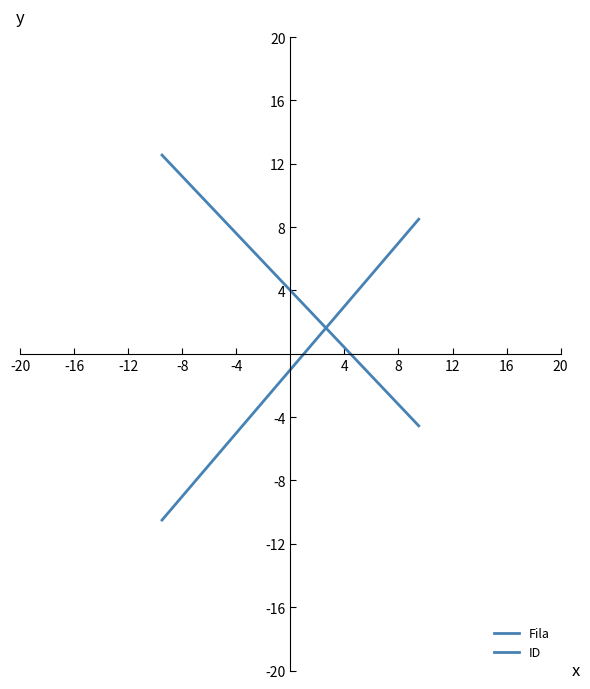

Which series has the largest total across all categories?

ID